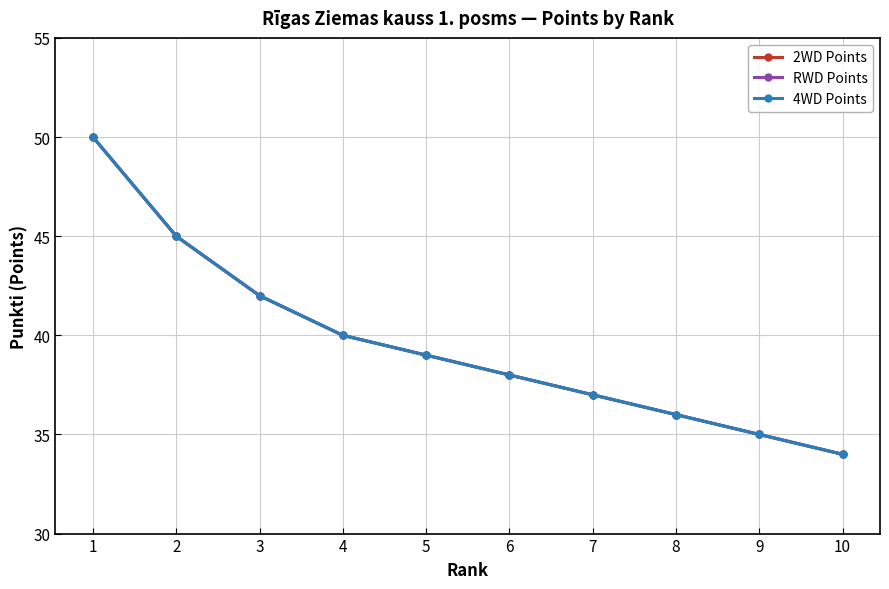

At 8, list the series in order from smallest to largest.

2WD Points, RWD Points, 4WD Points